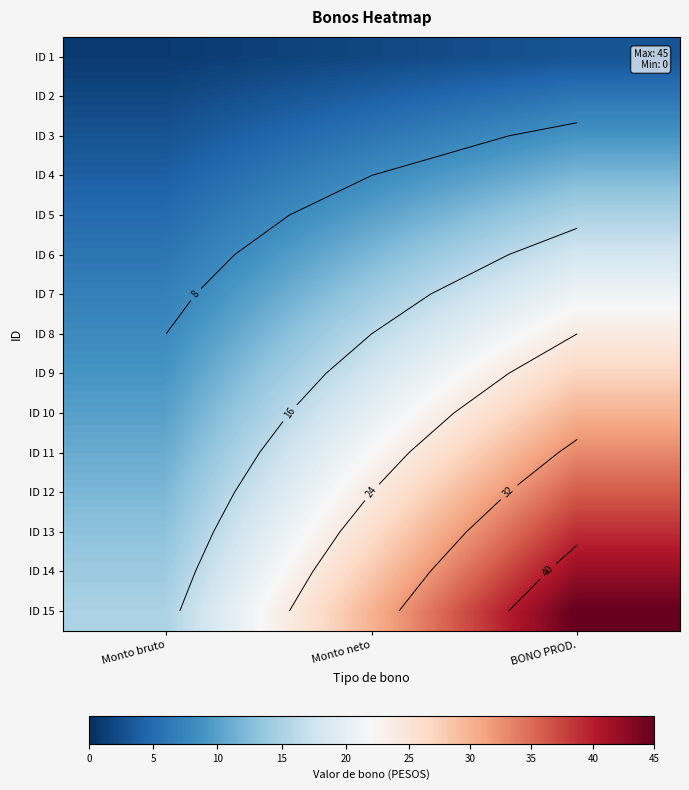

At how many categories does at least one series exceed 6?

3